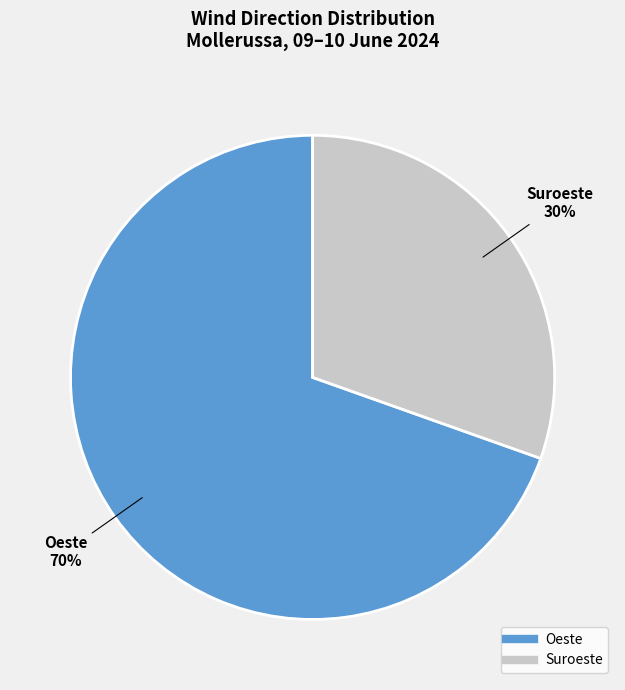

How many segments does this pie chart have?

2